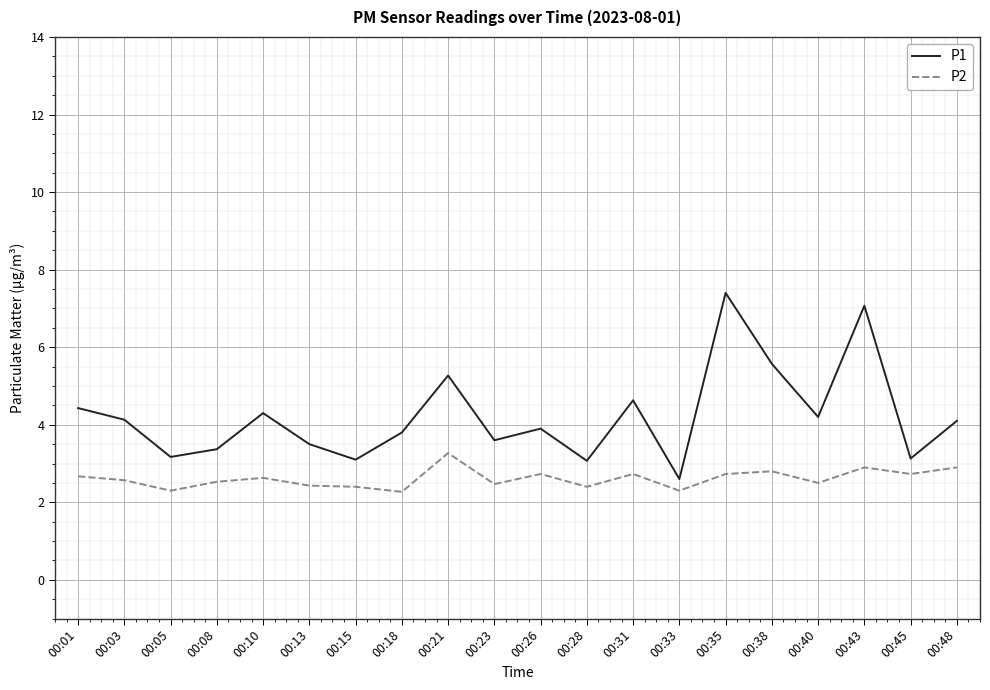

Rank the series by their average value, from highest to lowest.

P1, P2